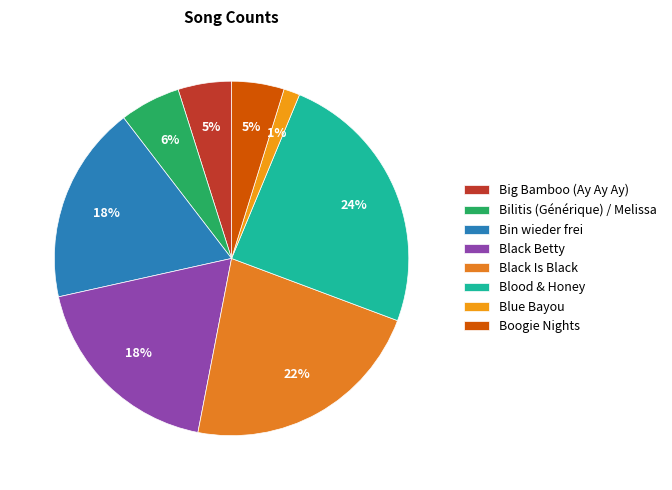

True or false: Black Is Black accounts for 22% of the total.

True